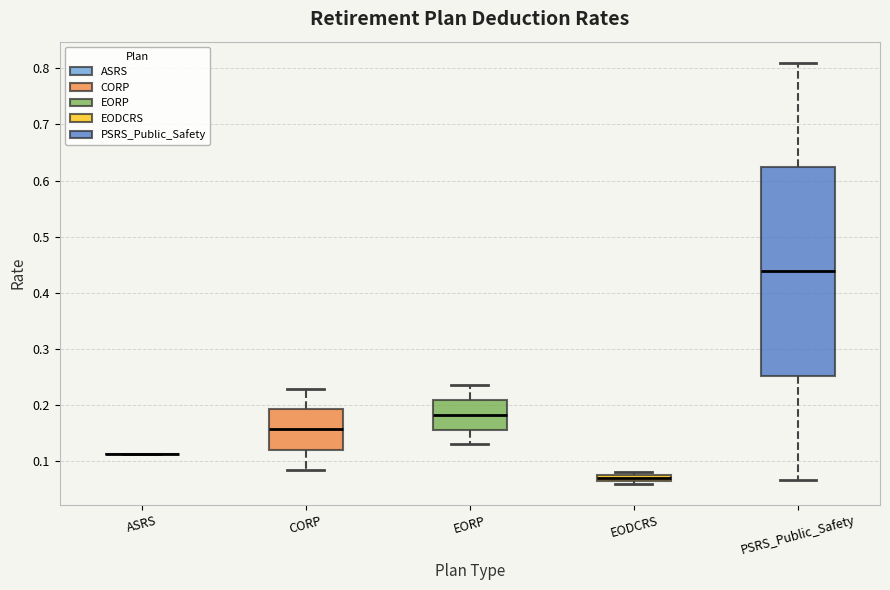

Which box is the tallest, from its lower edge to its upper edge?

PSRS_Public_Safety